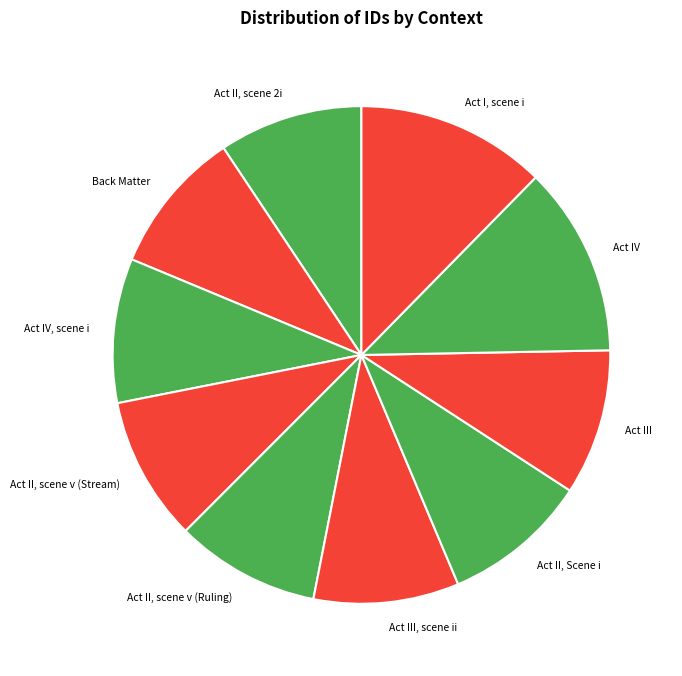

Count the number of slices in the pie.

10